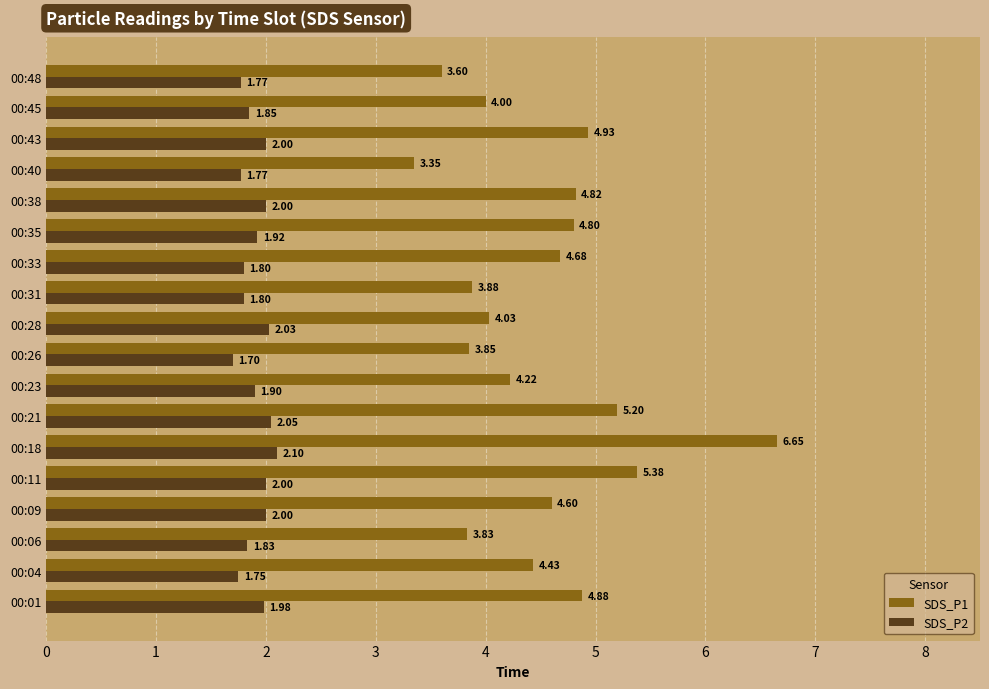

Which series has the largest range (max minus min)?

SDS_P1